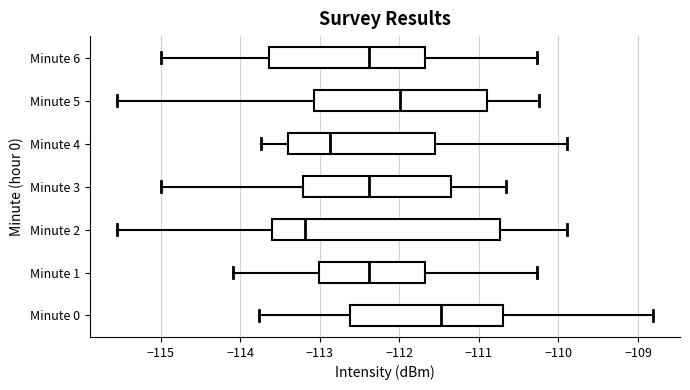

Which box is the widest, from its left edge to its right edge?

Minute 2